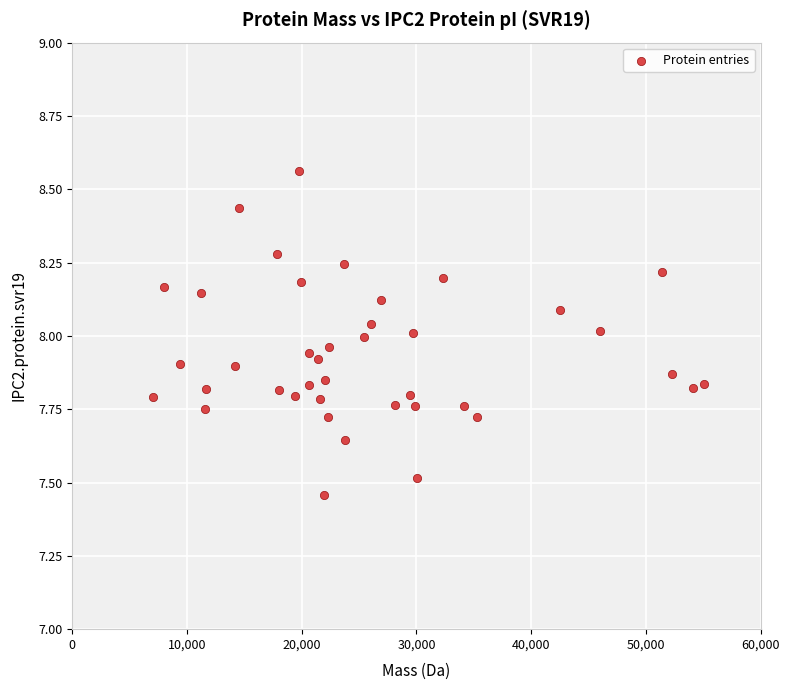

What is the range of X values (max minus min)?

47988.7